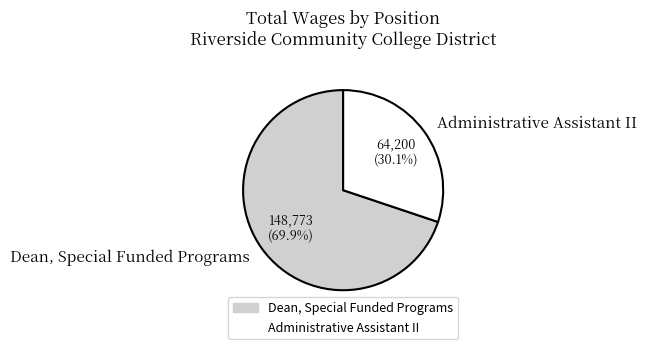

To the nearest percent, what portion does Dean, Special Funded Programs represent?

70%